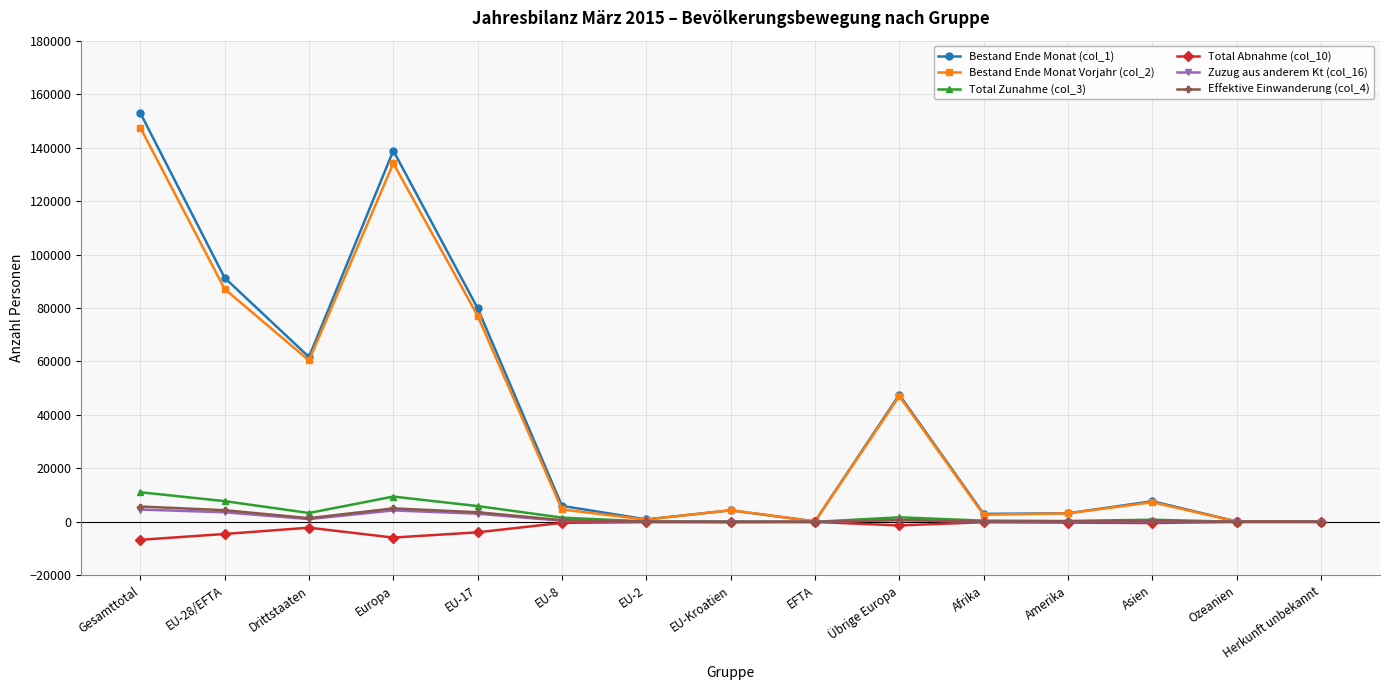

What is the average value of the Effektive Einwanderung (col_4) series?

1486